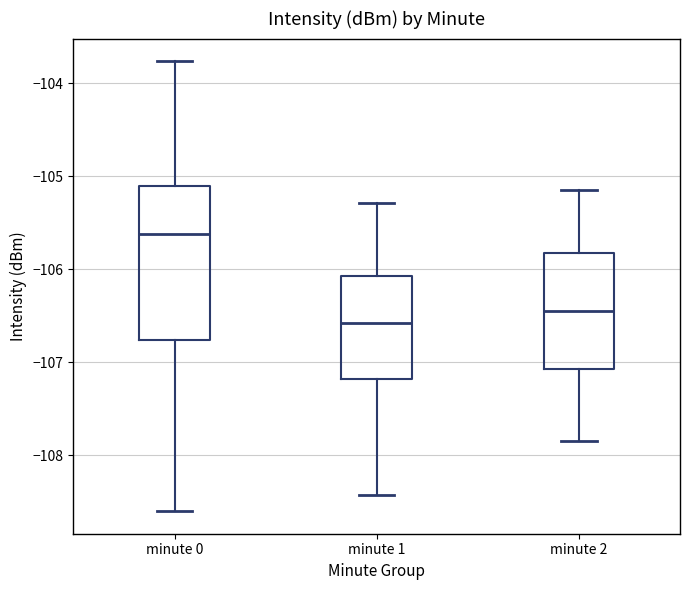

Reading left to right, transcribe this box plot: for each box, give where its median line is, the range the box spans, and where its two whiskers end, as read against the y-axis. The values are not printed on the chart, so give them approximately, as read against the axis.

minute 0: median -105.6, box -106.8 to -105.1, whiskers -108.6 to -103.8
minute 1: median -106.6, box -107.2 to -106.1, whiskers -108.4 to -105.3
minute 2: median -106.4, box -107.1 to -105.8, whiskers -107.8 to -105.1